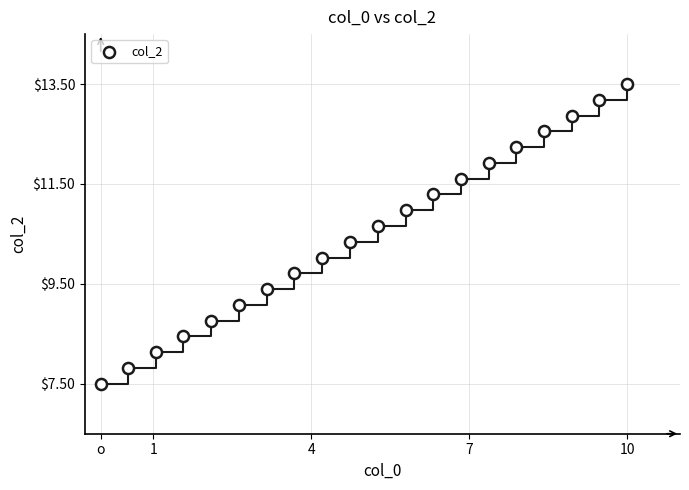

What is the range of X values (max minus min)?

10.0